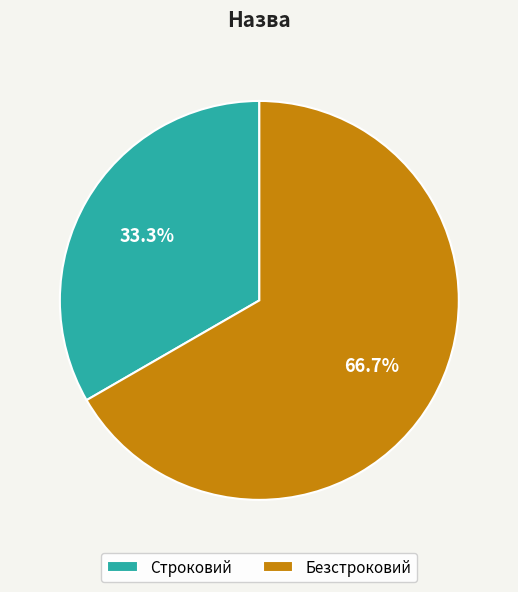

What portion of the pie excludes Безстроковий?

33.3%